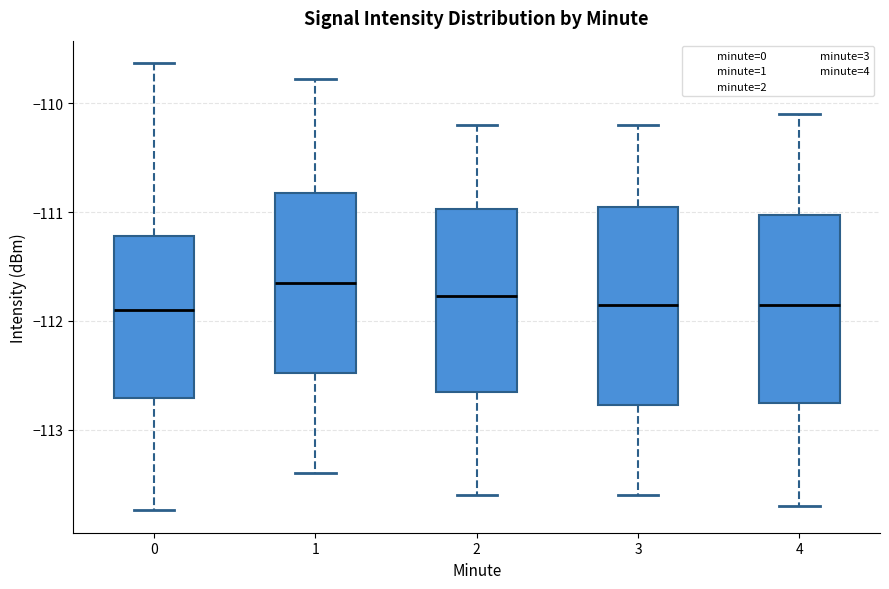

Which box is the tallest, from its lower edge to its upper edge?

3